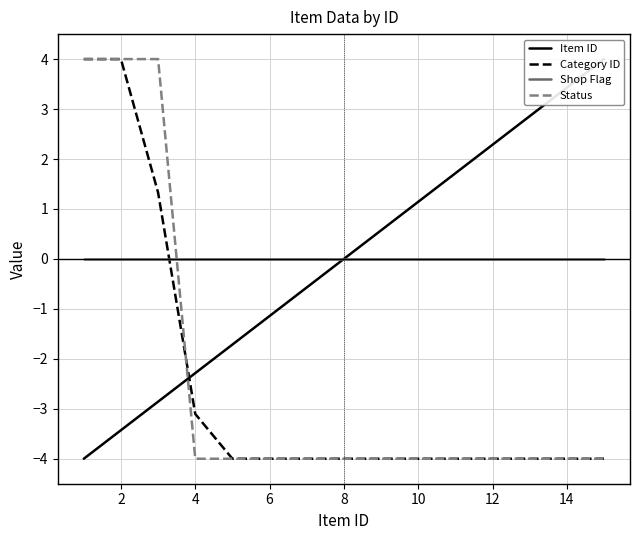

The value of Status at 12 is -1.6. True or false?

False